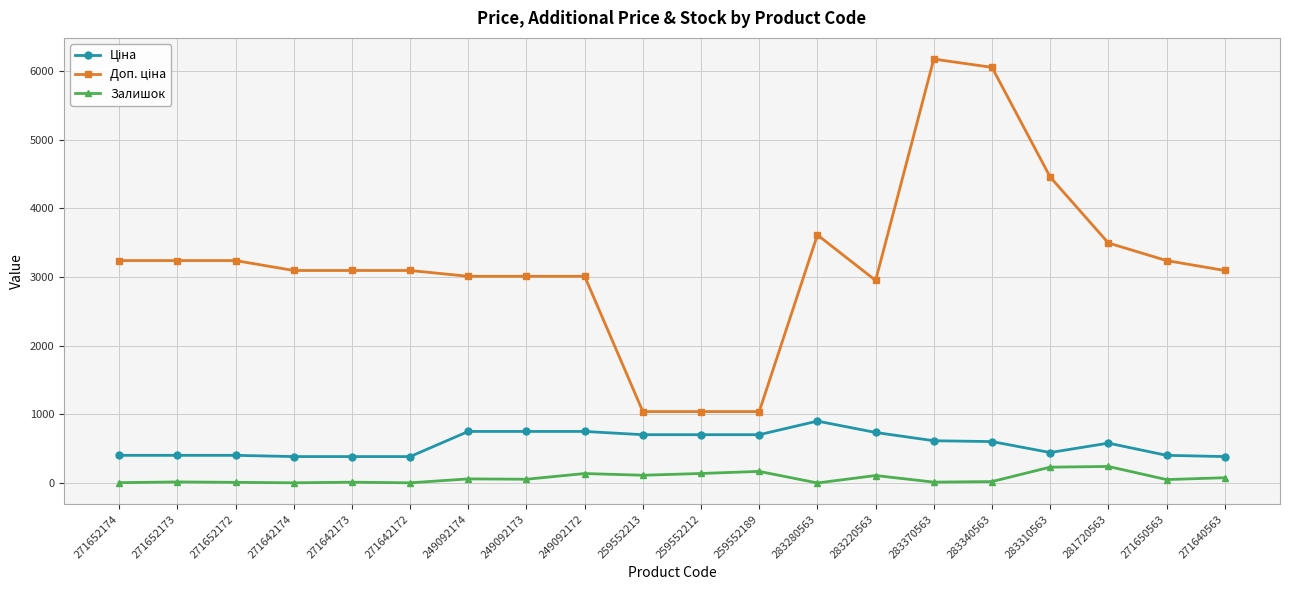

What is the total value across all series at 259552189?

1918.5